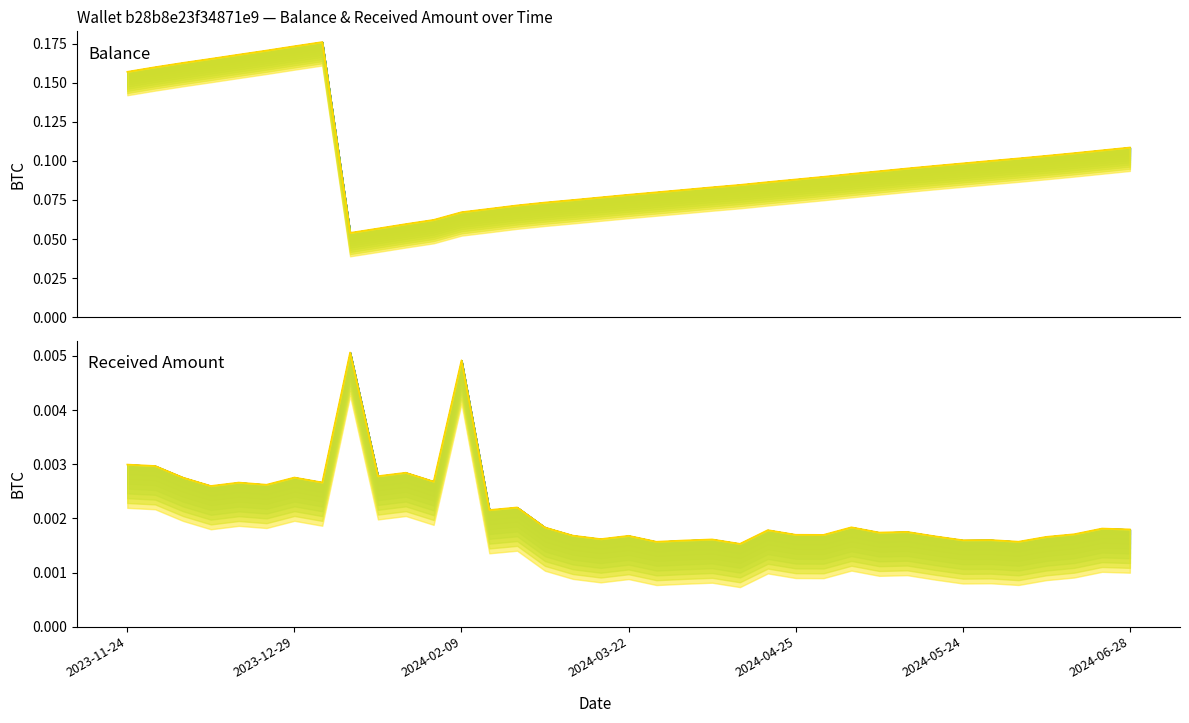

What is the total value across all series at 19?

0.1